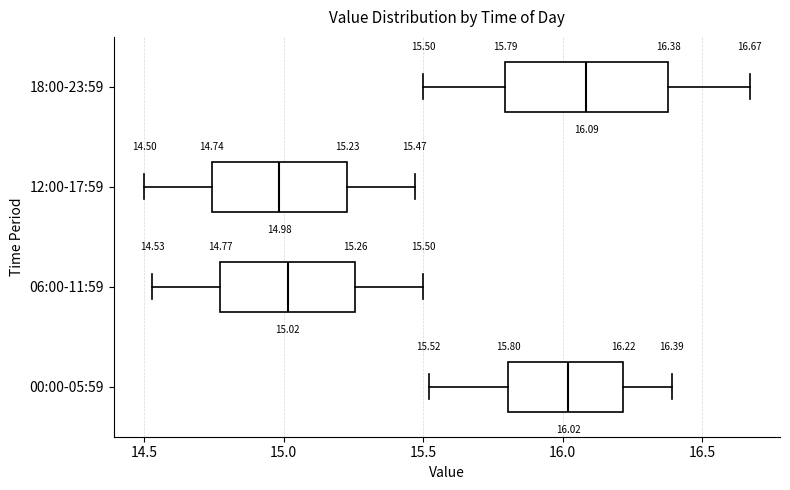

Which box's median line is the furthest to the right?

18:00-23:59